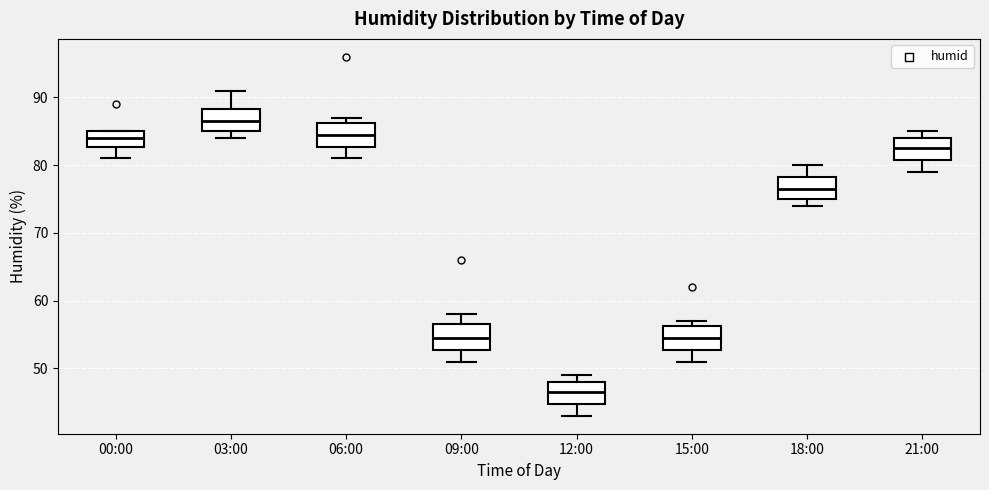

Reading left to right, transcribe this box plot: for each box, give where its median line is, the range the box spans, and where its two whiskers end, as read against the y-axis. The values are not printed on the chart, so give them approximately, as read against the axis.

00:00: median 84, box 83 to 85, whiskers 81 to 85
03:00: median 87, box 85 to 88, whiskers 84 to 91
06:00: median 85, box 83 to 86, whiskers 81 to 87
09:00: median 55, box 53 to 57, whiskers 51 to 58
12:00: median 47, box 45 to 48, whiskers 43 to 49
15:00: median 55, box 53 to 56, whiskers 51 to 57
18:00: median 77, box 75 to 78, whiskers 74 to 80
21:00: median 83, box 81 to 84, whiskers 79 to 85